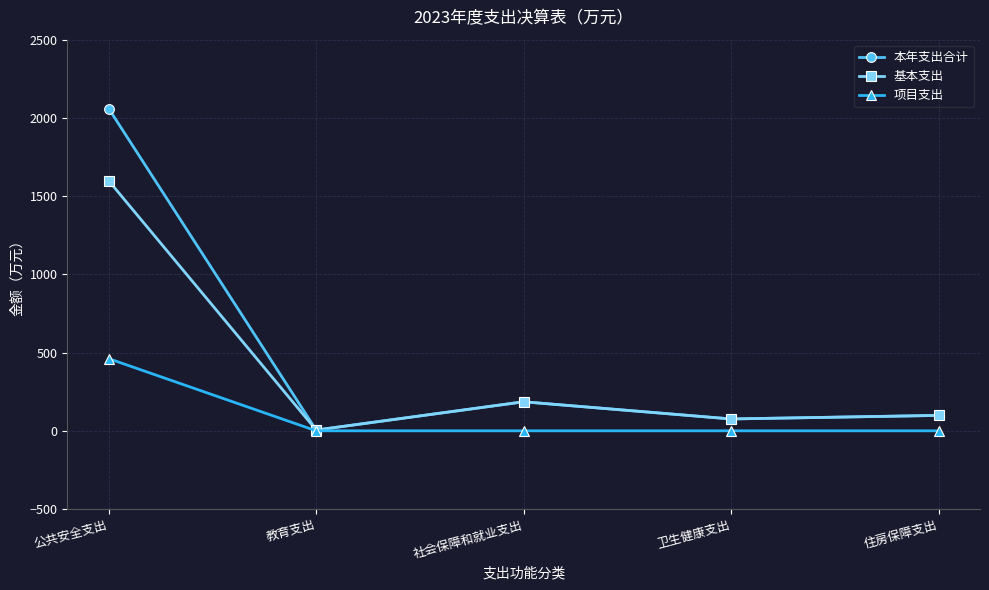

What is the label of the 1st point from the right?

住房保障支出